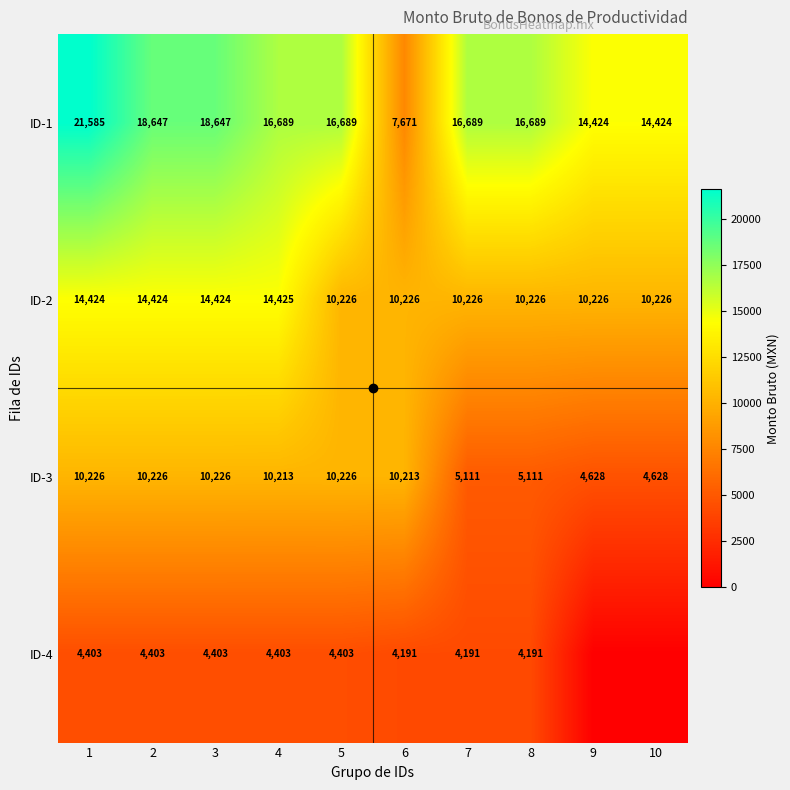

Which label corresponds to the smallest value in the chart?

9